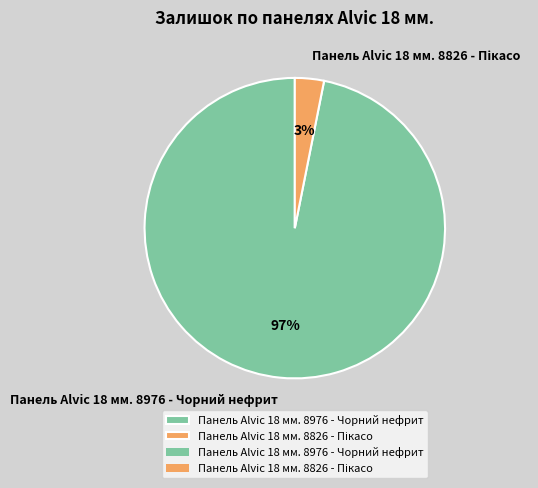

Count the number of slices in the pie.

2